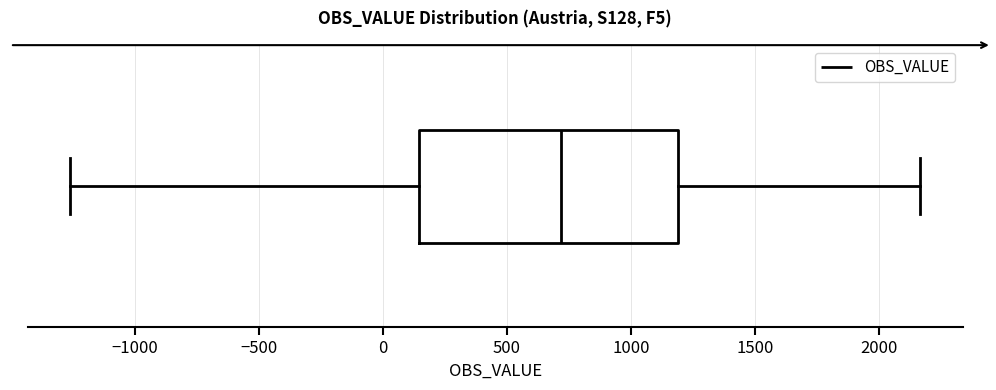

Read this box plot against the x-axis: the position of the median line, the range covered by the box, and the ends of both whiskers. The values are not printed on the chart, so give them approximately, as read against the axis.

median 700, box 150 to 1200, whiskers -1250 to 2150